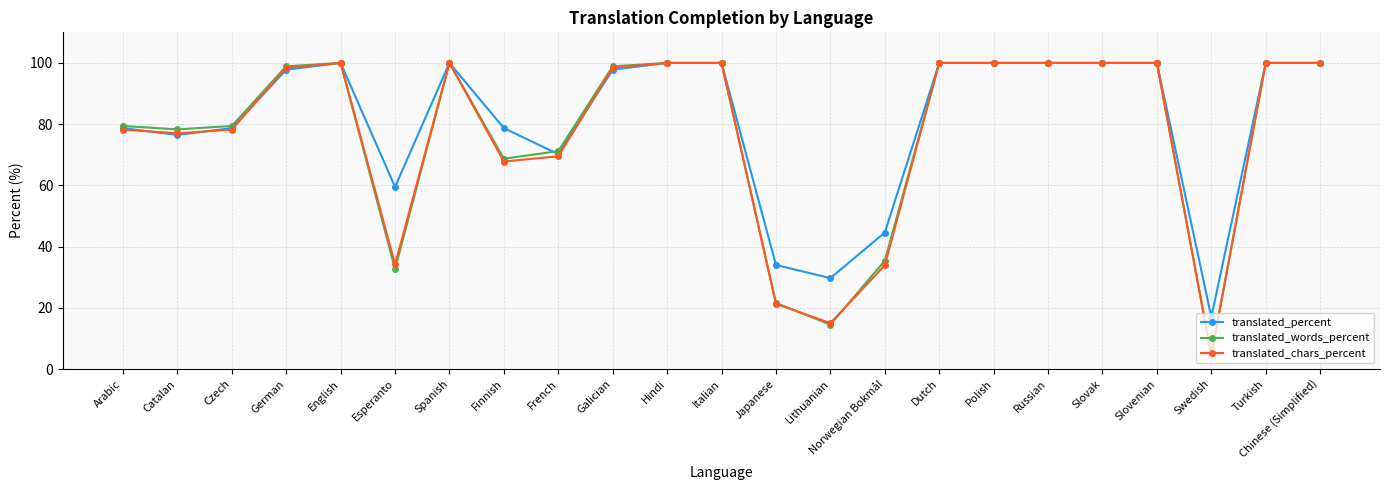

How many values in the translated_chars_percent series exceed 98?

13